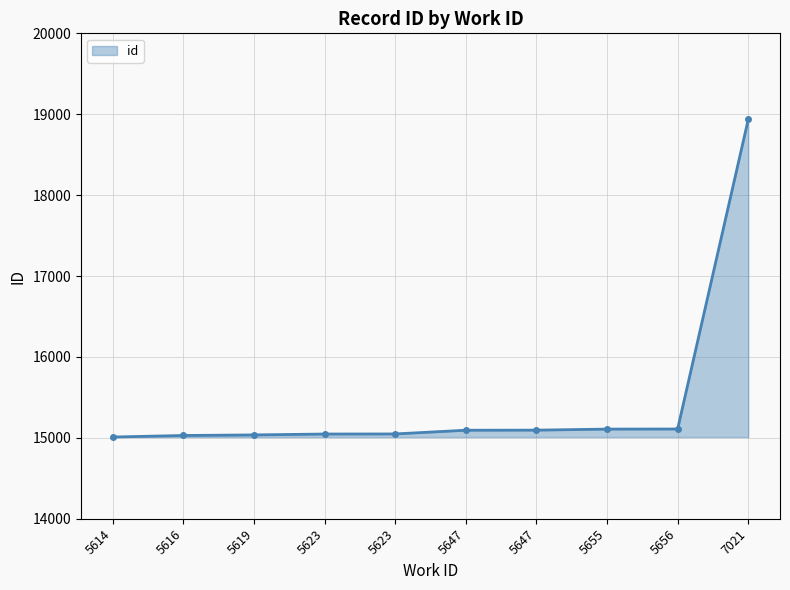

Count the number of data series in this chart.

1